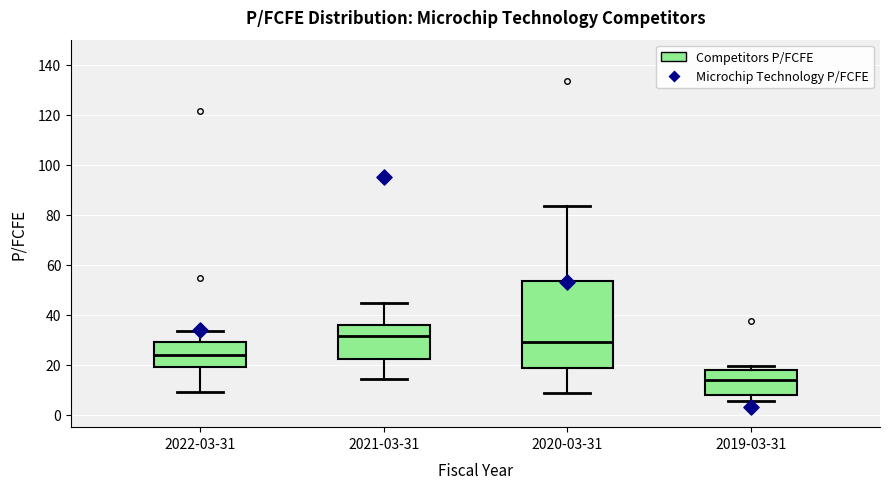

Which box has the lowest median line?

2019-03-31